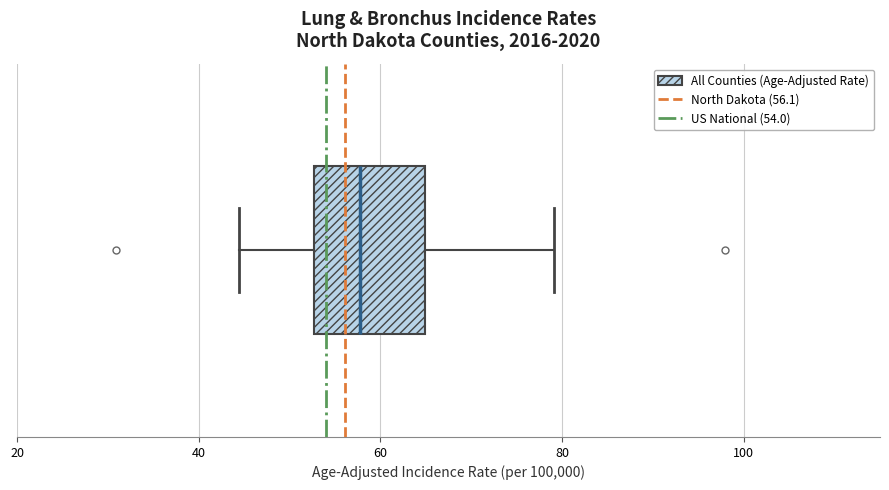

Where does the left whisker of the box end on the x-axis? The values are not printed on the chart, so give them approximately, as read against the axis.

44